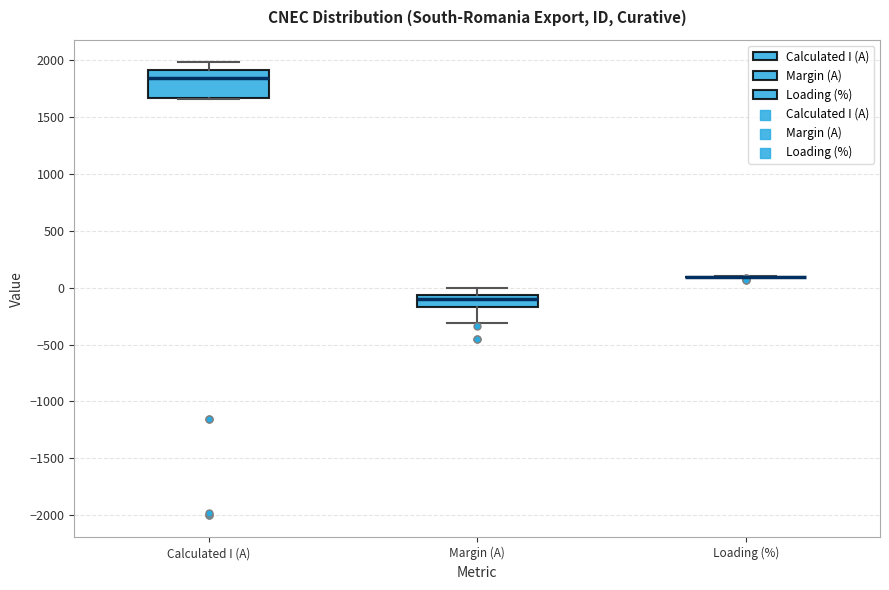

Reading left to right, read every box against the y-axis: the position of its median line, the range the box covers, and the ends of its whiskers. The values are not printed on the chart, so give them approximately, as read against the axis.

Calculated I (A): median 1850, box 1650 to 1900, whiskers 1650 to 2000
Margin (A): median -100, box -150 to -50, whiskers -300 to 0
Loading (%): box collapsed to a line at 100, whiskers 100 to 100